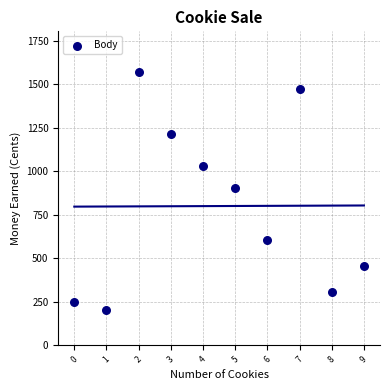

What Y value in the scatter plot is closest to 885?

904